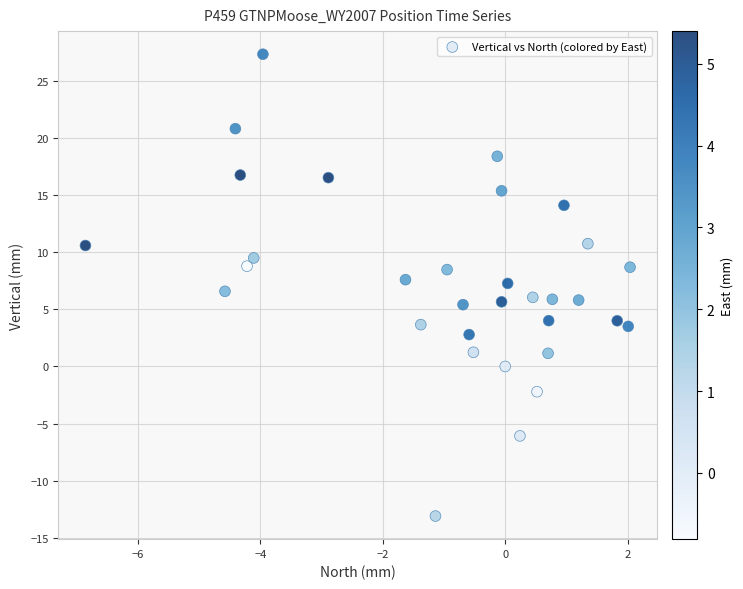

What is the range of Y values (max minus min)?

40.4